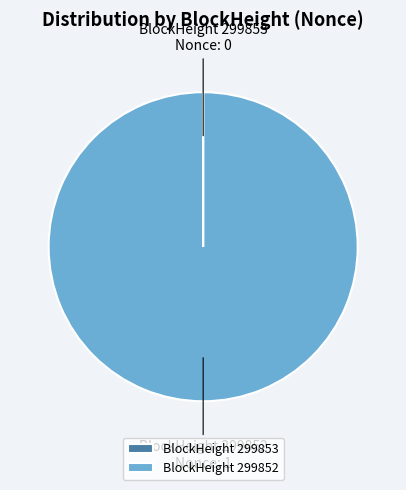

True or false: BlockHeight 299852 accounts for 100% of the total.

True